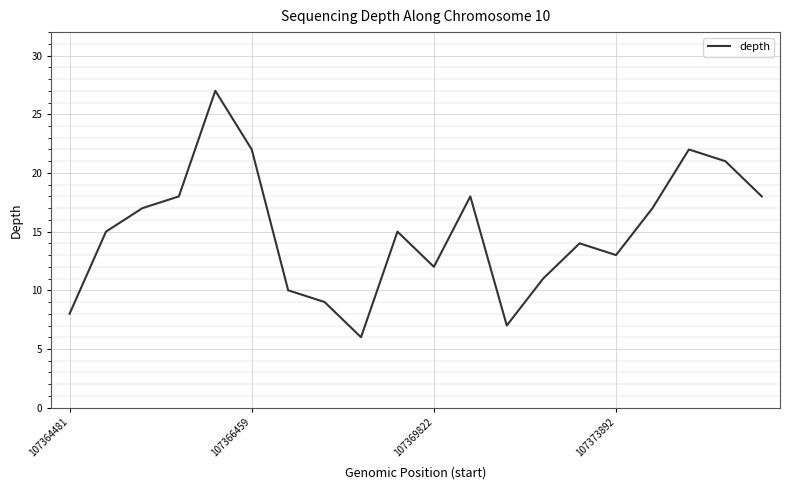

What is the difference between the maximum and minimum values?

21